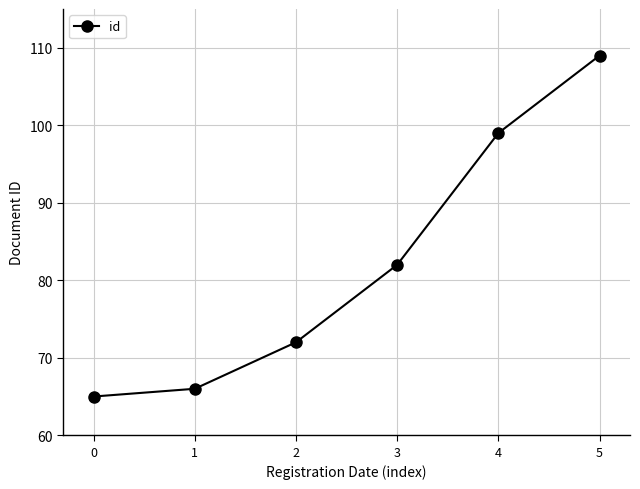

Reading left to right, what are all the values shown in this chart?

65	66	72	82	99	109